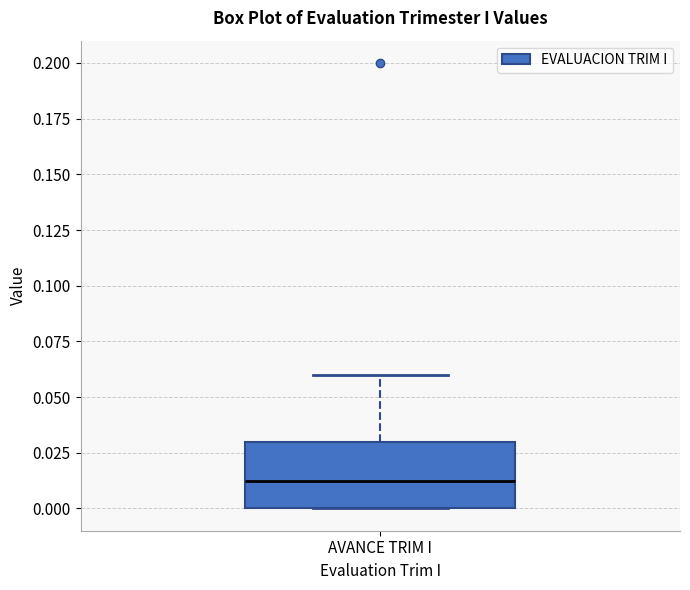

Read this box plot against the y-axis: the position of the median line, the range covered by the box, and the ends of both whiskers. The values are not printed on the chart, so give them approximately, as read against the axis.

median 0.015, box 0.000 to 0.030, whiskers 0.000 to 0.060